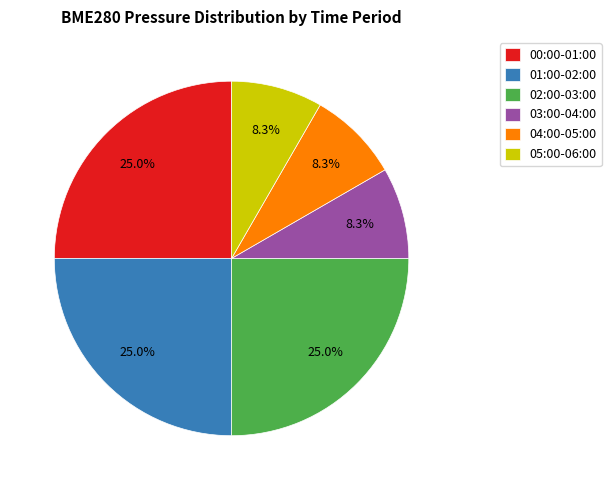

What percentage do 00:00-01:00 and 03:00-04:00 together represent?

33.3%